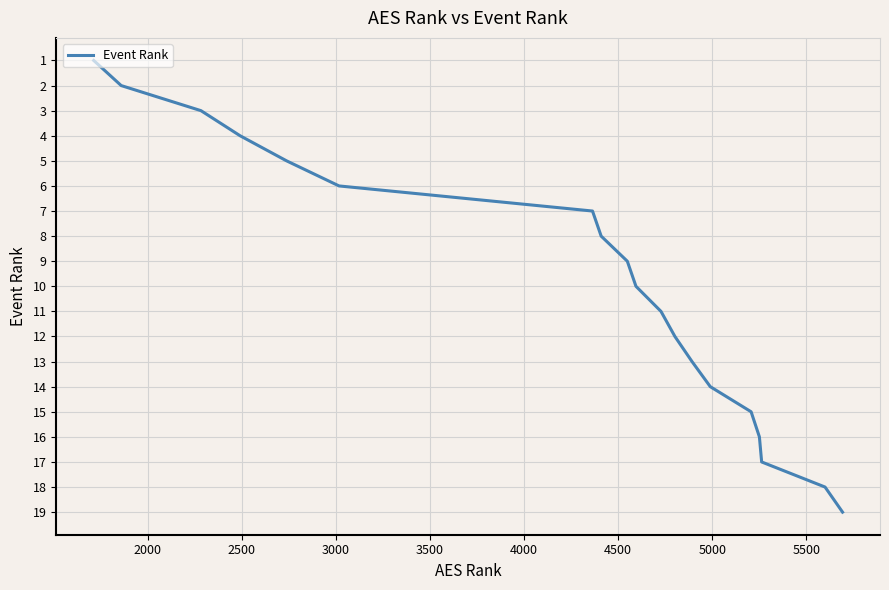

True or false: there are more than 0 points higher than both neighbors.

False